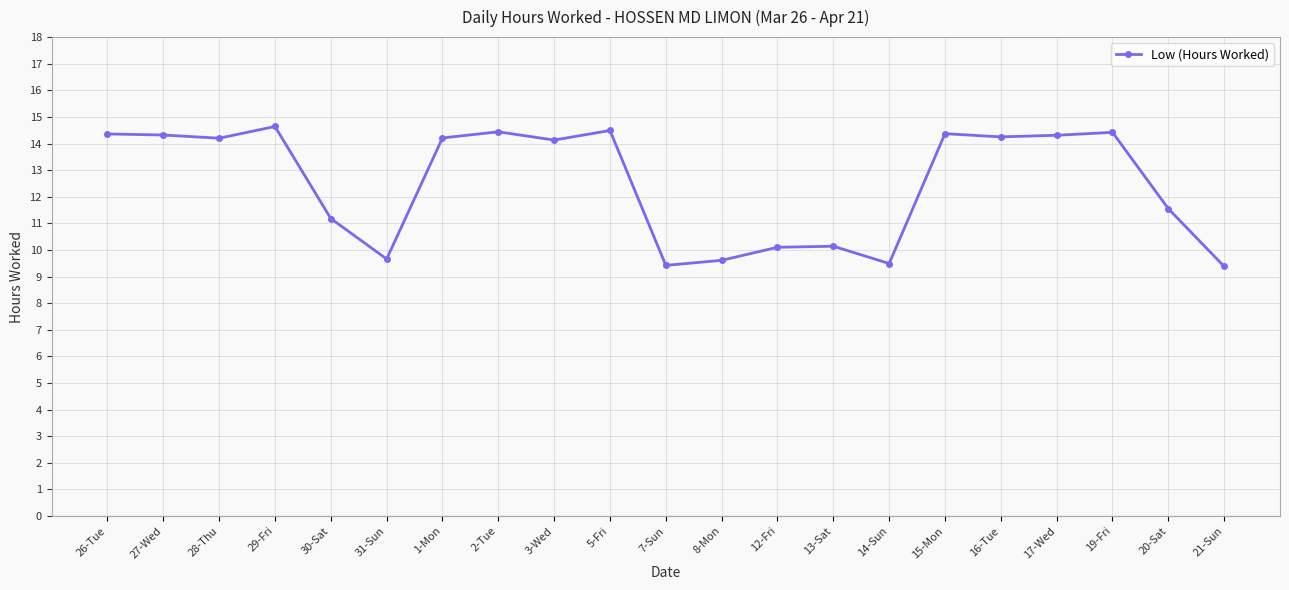

True or false: the data shows 10.1 at 12-Fri.

True